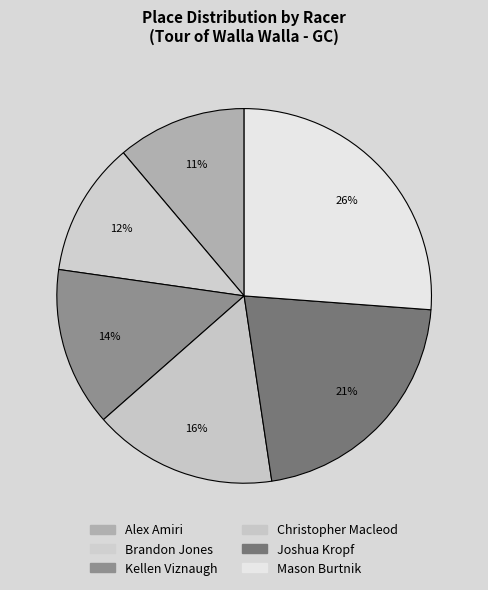

Is it true that Alex Amiri is 1% of the pie?

False